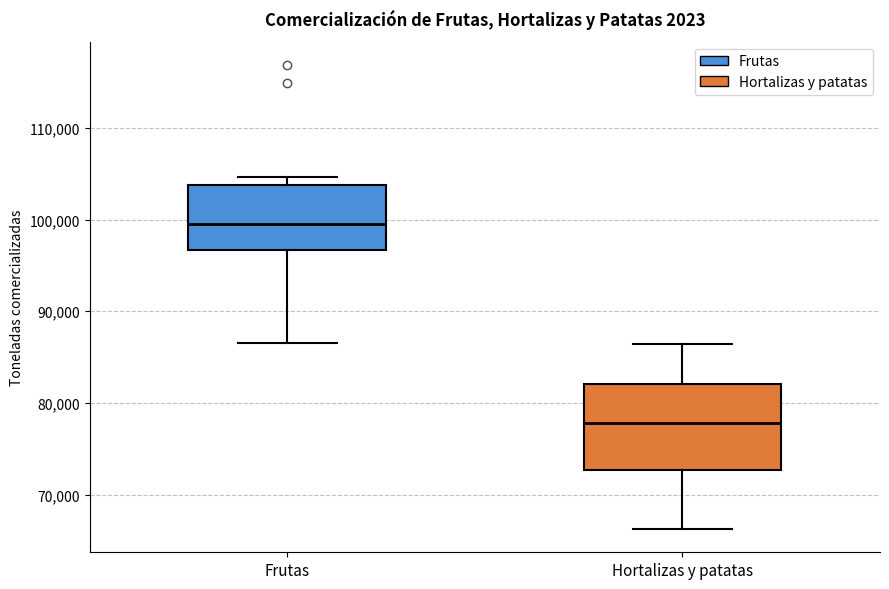

Reading left to right, transcribe this box plot: for each box, give where its median line is, the range the box spans, and where its two whiskers end, as read against the y-axis. The values are not printed on the chart, so give them approximately, as read against the axis.

Frutas: median 100000, box 97000 to 104000, whiskers 87000 to 105000
Hortalizas y patatas: median 78000, box 73000 to 82000, whiskers 66000 to 86000